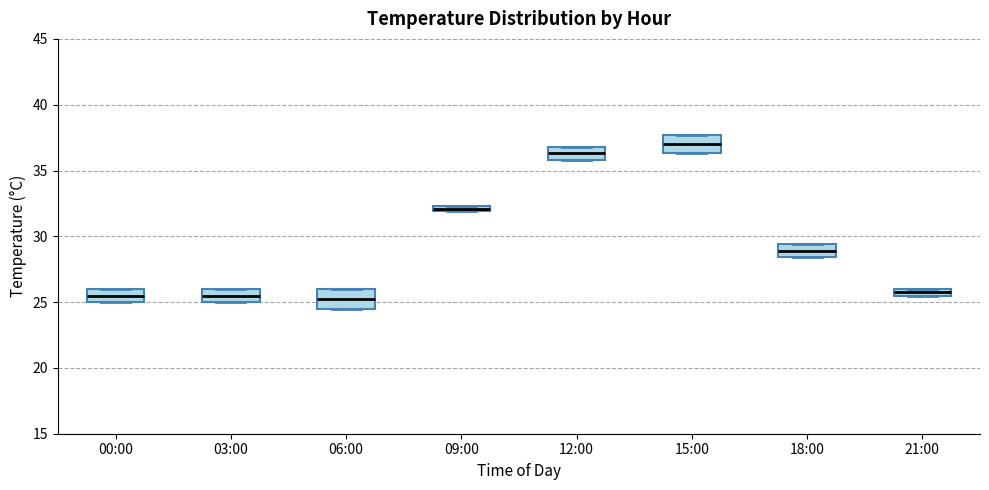

Where is the upper edge of the box for 12:00 on the y-axis? The values are not printed on the chart, so give them approximately, as read against the axis.

37.0